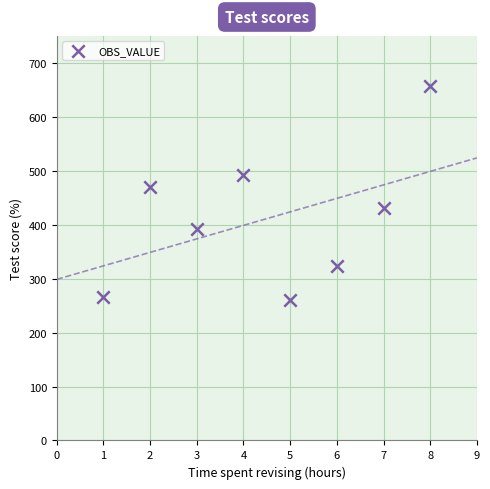

What Y value in the scatter plot is closest to 458?

470.5